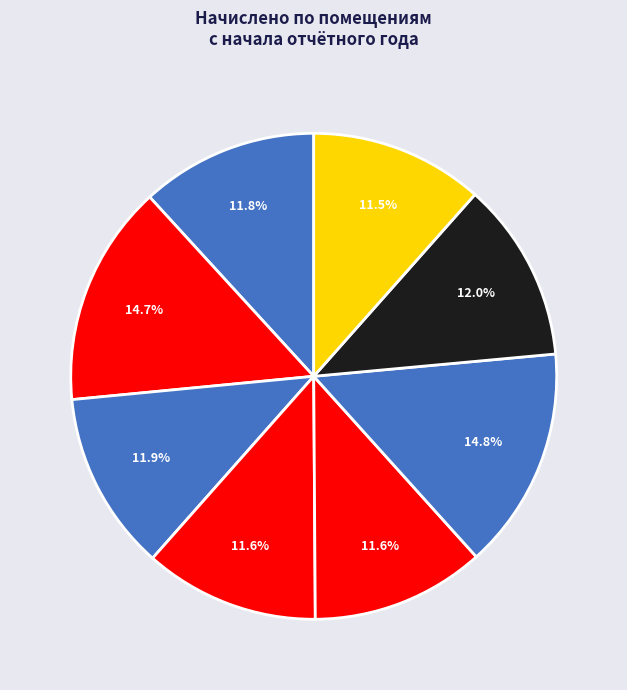

Does any single category account for the majority?

No